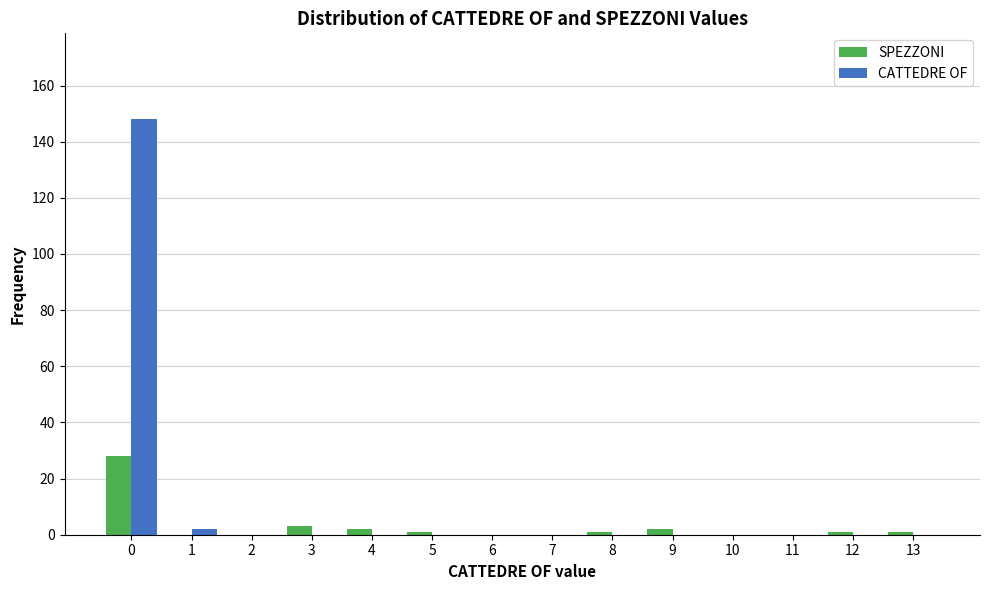

Reading left to right, list all the values displayed in this chart.

SPEZZONI: 0=28	1=0	2=0	3=3	4=2	5=1	6=0	7=0	8=1	9=2	10=0	11=0	12=1	13=1
CATTEDRE OF: 0=148	1=2	2=0	3=0	4=0	5=0	6=0	7=0	8=0	9=0	10=0	11=0	12=0	13=0